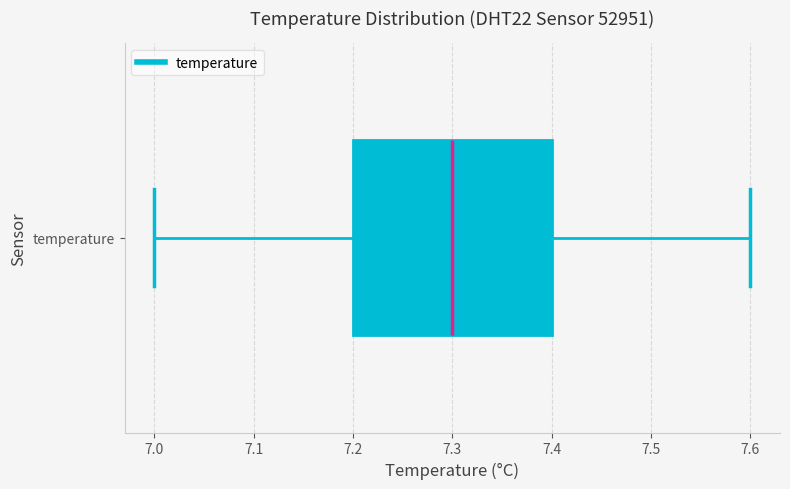

Transcribe this box plot: give where the median line is, the range the box spans, and where the two whiskers end, as read against the x-axis. The values are not printed on the chart, so give them approximately, as read against the axis.

median 7.3, box 7.2 to 7.4, whiskers 7.0 to 7.6